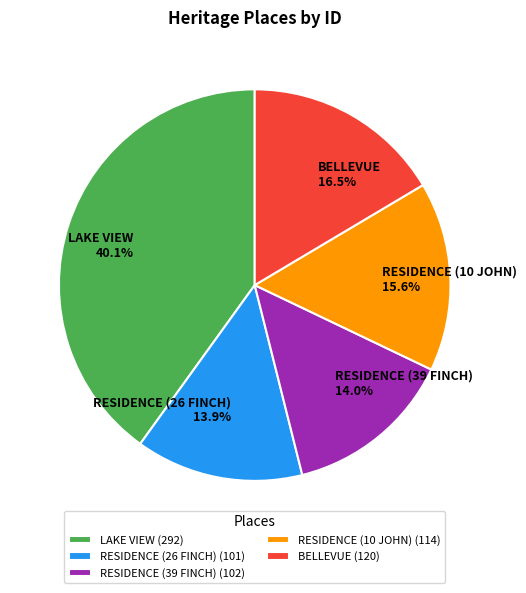

Which category has the biggest portion of the pie?

LAKE VIEW